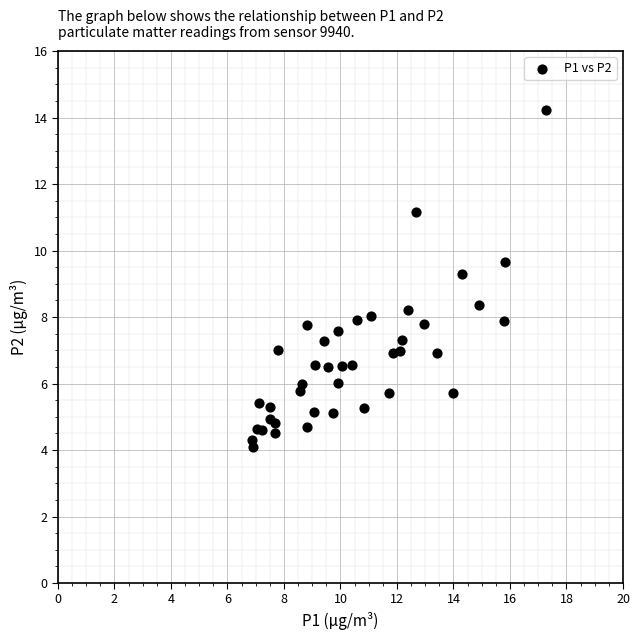

What Y value in the scatter plot is closest to 9?

9.3